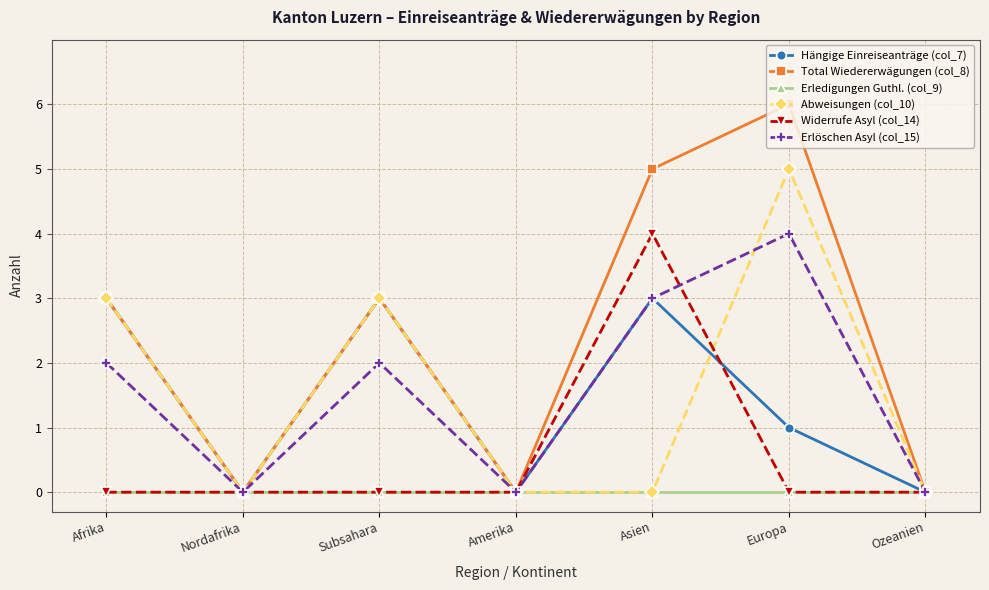

True or false: Widerrufe Asyl (col_14) has a value of 1 at Subsahara.

False